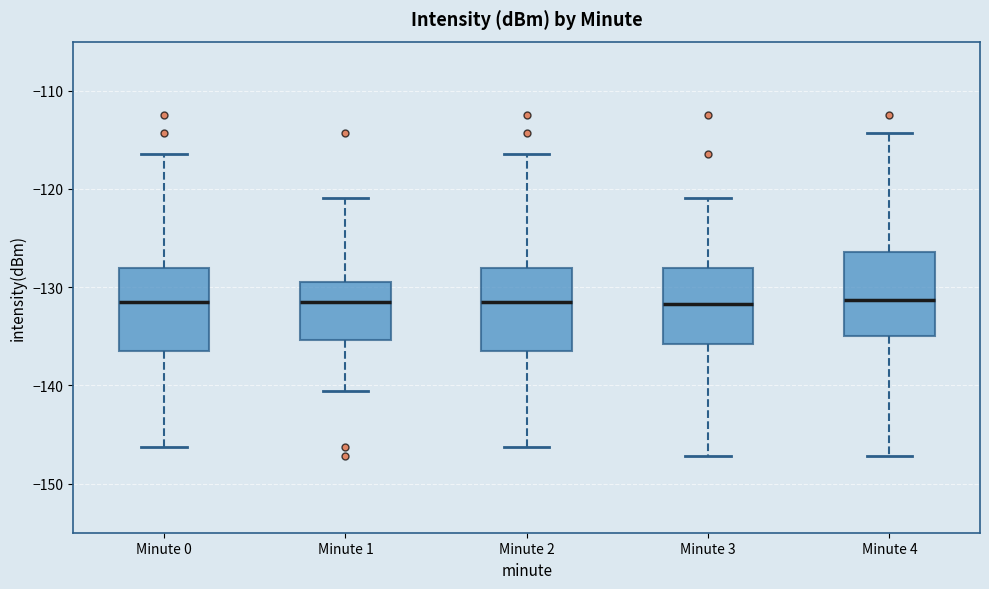

Where is the upper edge of the box for Minute 0 on the y-axis? The values are not printed on the chart, so give them approximately, as read against the axis.

-128